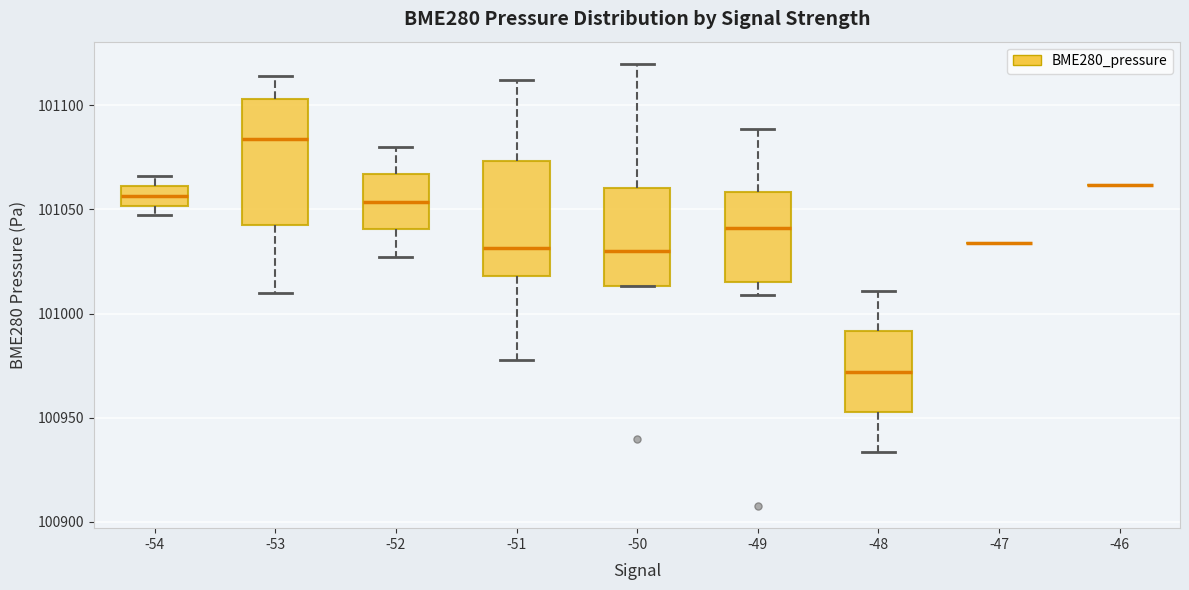

Reading left to right, transcribe this box plot: for each box, give where its median line is, the range the box spans, and where its two whiskers end, as read against the y-axis. The values are not printed on the chart, so give them approximately, as read against the axis.

-54: median 101055, box 101050 to 101060, whiskers 101045 to 101065
-53: median 101085, box 101040 to 101105, whiskers 101010 to 101115
-52: median 101055, box 101040 to 101065, whiskers 101025 to 101080
-51: median 101030, box 101020 to 101075, whiskers 100980 to 101110
-50: median 101030, box 101015 to 101060, whiskers 101015 to 101120
-49: median 101040, box 101015 to 101060, whiskers 101010 to 101090
-48: median 100970, box 100955 to 100990, whiskers 100935 to 101010
-47: box collapsed to a line at 101035, whiskers 101035 to 101035
-46: box collapsed to a line at 101060, whiskers 101060 to 101060